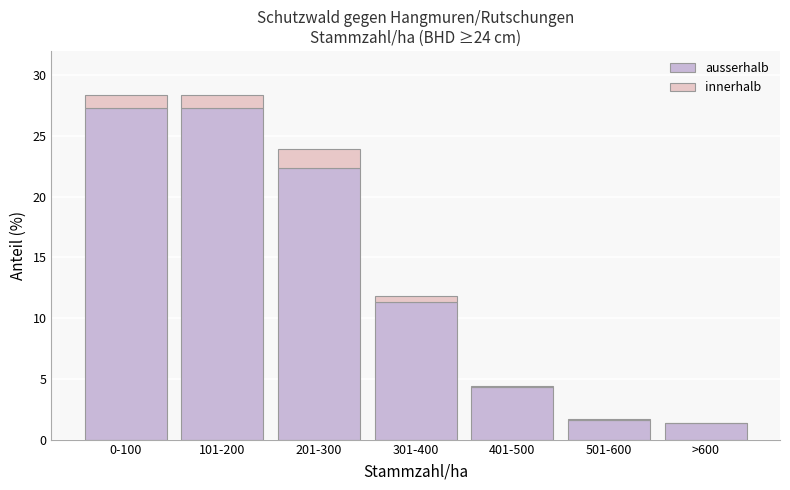

How many series are shown in this chart?

2